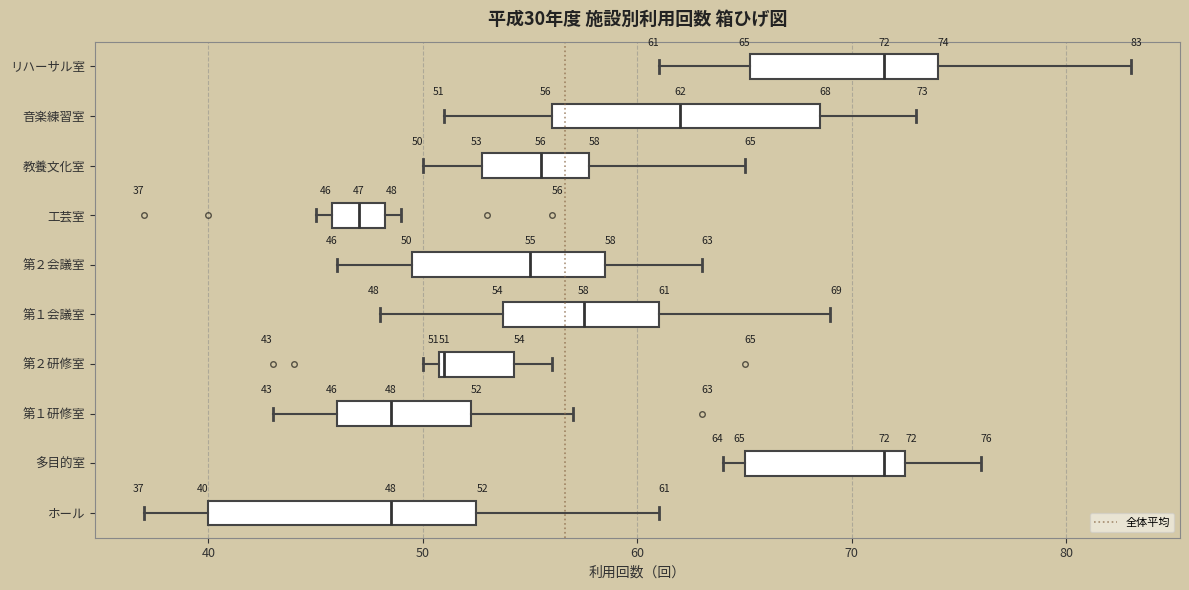

Which box's median line is the furthest to the left?

工芸室